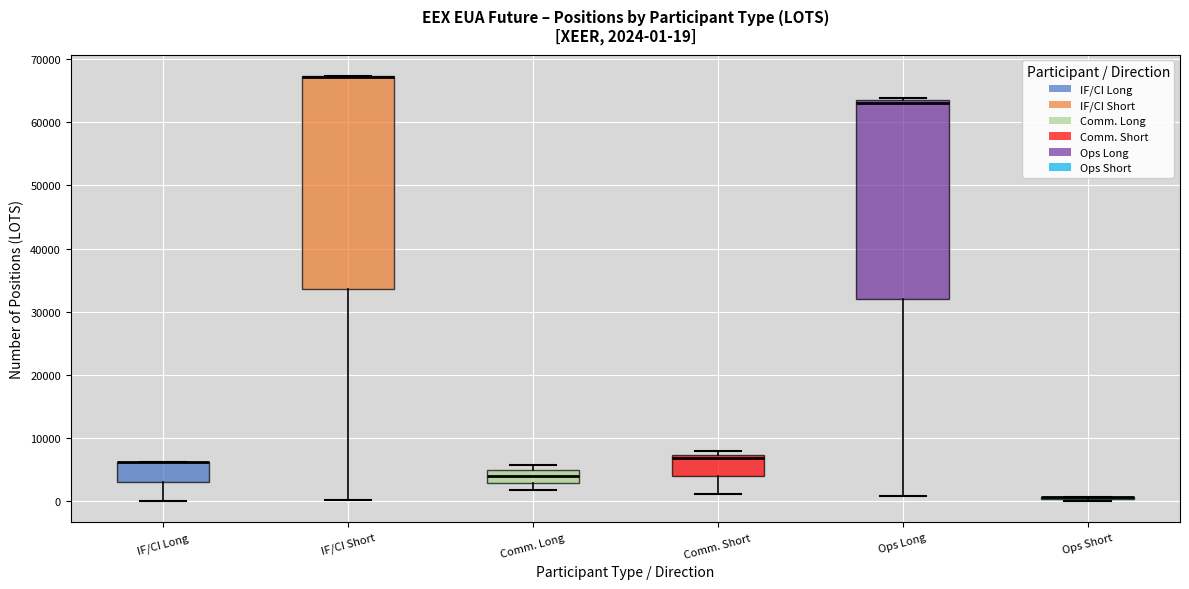

Which box is the tallest, from its lower edge to its upper edge?

IF/CI Short